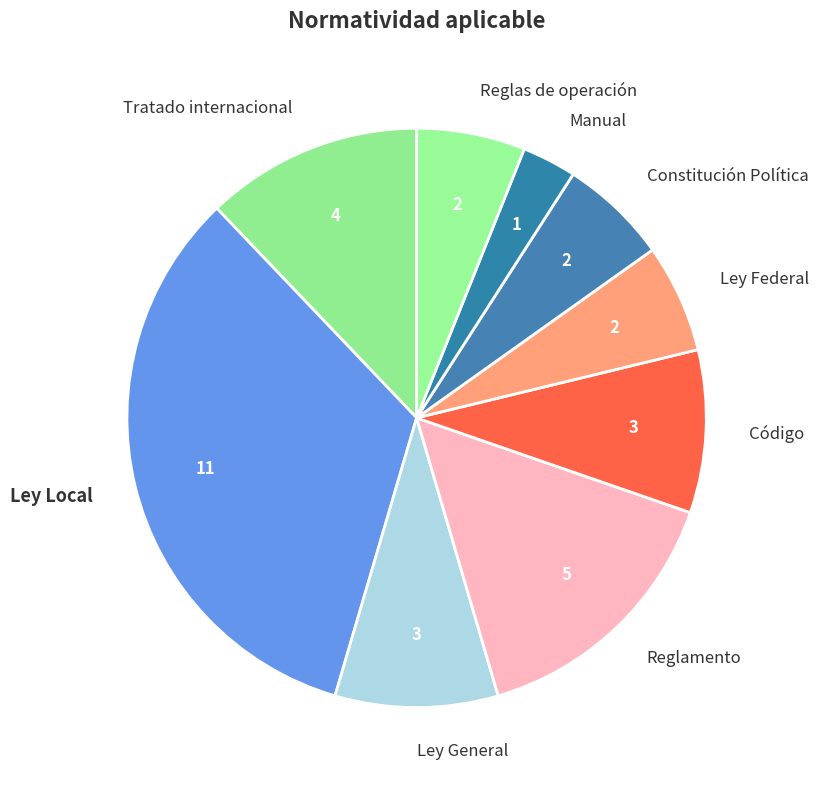

Which category has the smallest portion of the pie?

Manual